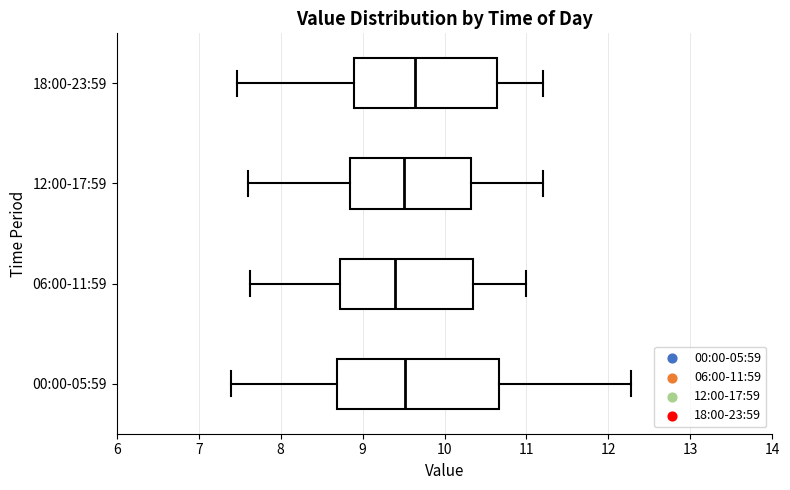

Comparing the boxes themselves (not the whiskers), which one is the widest?

00:00-05:59